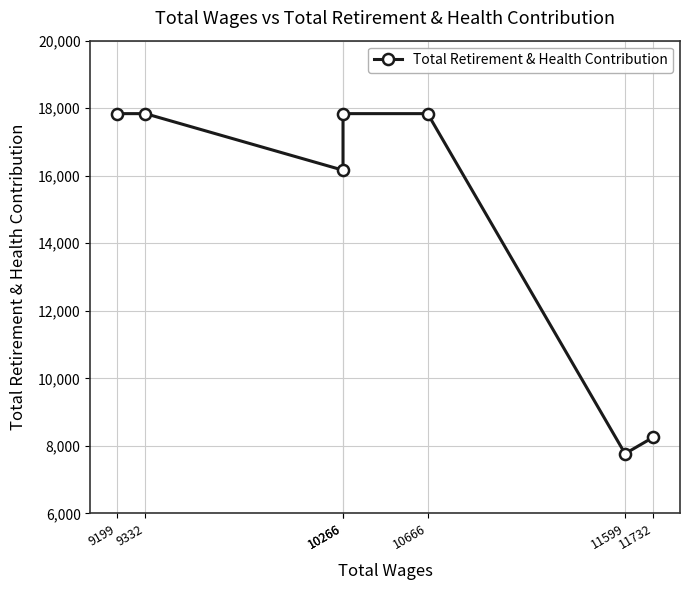

The value at 11732 is 1782. True or false?

False